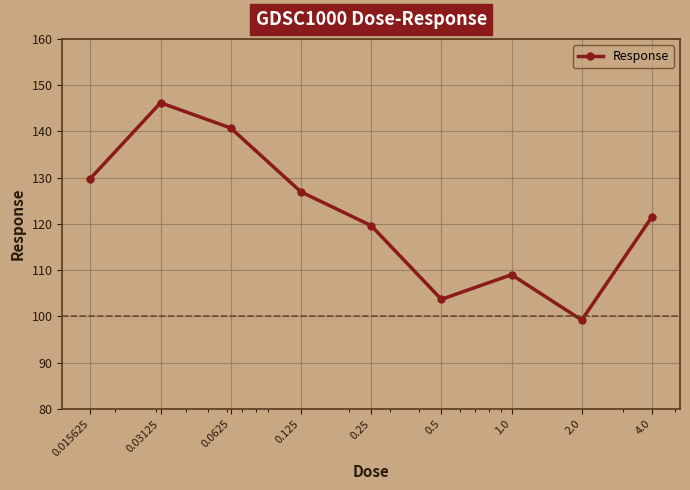

What is the value of the 7th point from the left?

109.0